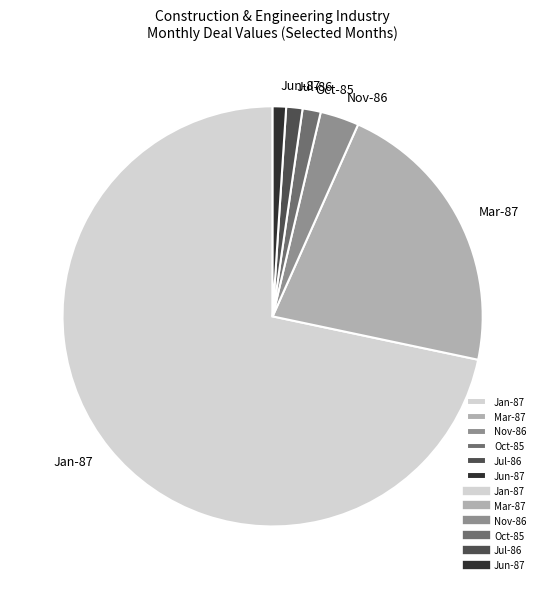

Is the sum of Jul-86 and Oct-85 greater than half?

No